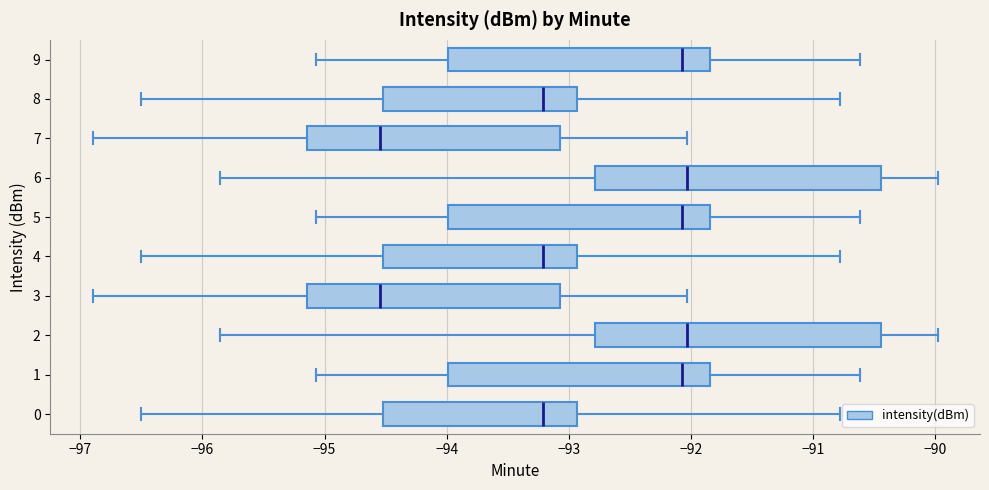

Reading bottom to top, transcribe this box plot: for each box, give where its median line is, the range the box spans, and where its two whiskers end, as read against the x-axis. The values are not printed on the chart, so give them approximately, as read against the axis.

0: median -93.2, box -94.5 to -92.9, whiskers -96.5 to -90.8
1: median -92.1, box -94.0 to -91.8, whiskers -95.1 to -90.6
2: median -92.0, box -92.8 to -90.4, whiskers -95.9 to -90.0
3: median -94.5, box -95.1 to -93.1, whiskers -96.9 to -92.0
4: median -93.2, box -94.5 to -92.9, whiskers -96.5 to -90.8
5: median -92.1, box -94.0 to -91.8, whiskers -95.1 to -90.6
6: median -92.0, box -92.8 to -90.4, whiskers -95.9 to -90.0
7: median -94.5, box -95.1 to -93.1, whiskers -96.9 to -92.0
8: median -93.2, box -94.5 to -92.9, whiskers -96.5 to -90.8
9: median -92.1, box -94.0 to -91.8, whiskers -95.1 to -90.6